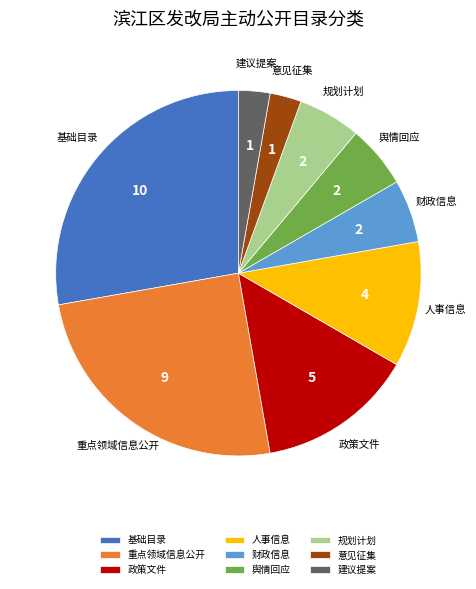

Is there a majority slice in this chart?

No